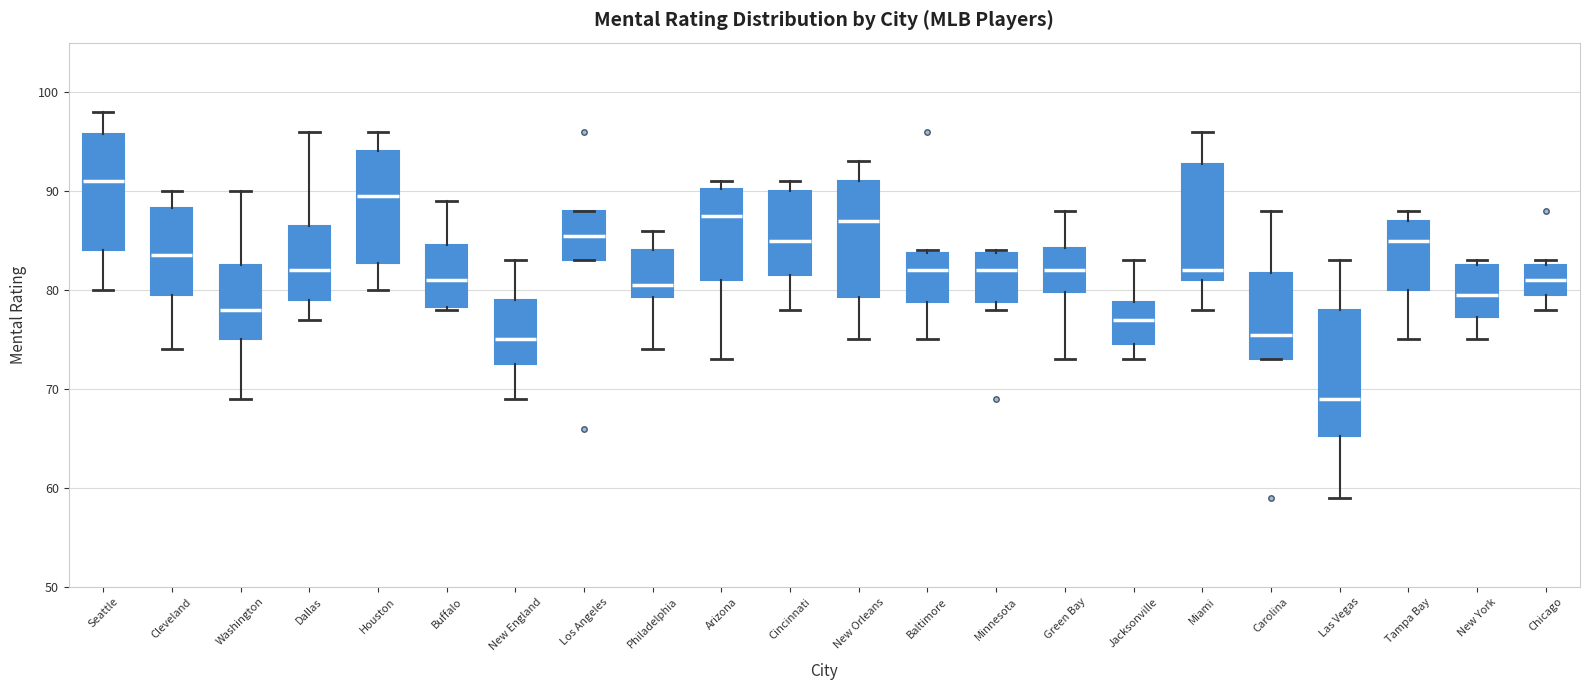

Which box has the highest median line?

Seattle